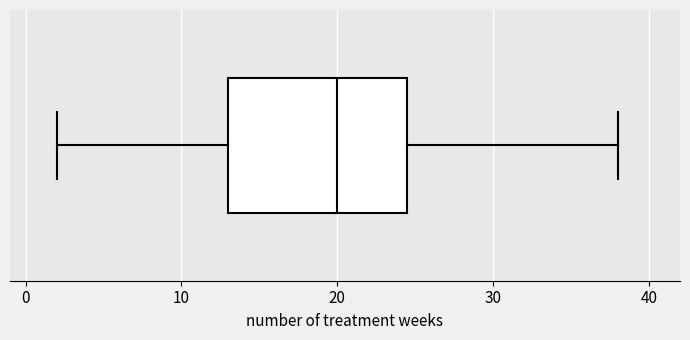

Where is the left edge of the box on the x-axis? The values are not printed on the chart, so give them approximately, as read against the axis.

13